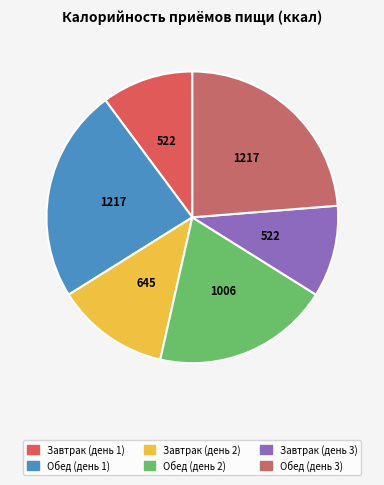

Is there a majority slice in this chart?

No